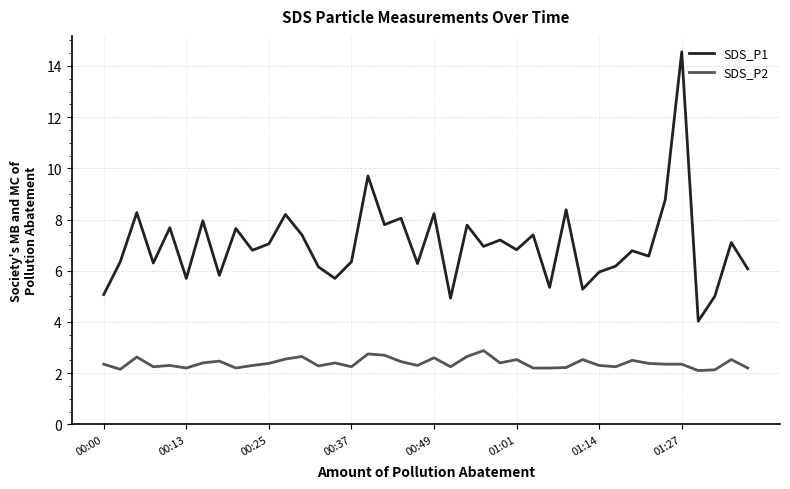

Which series has the largest total across all categories?

SDS_P1